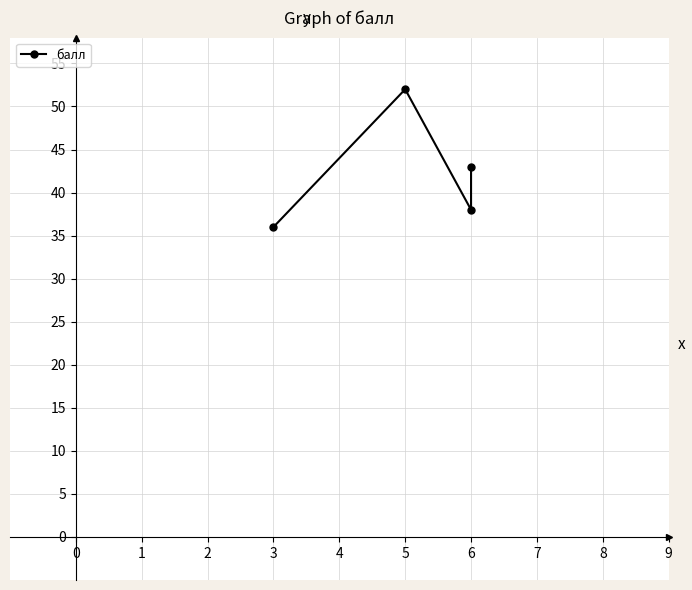

How many lines are shown in the chart?

1